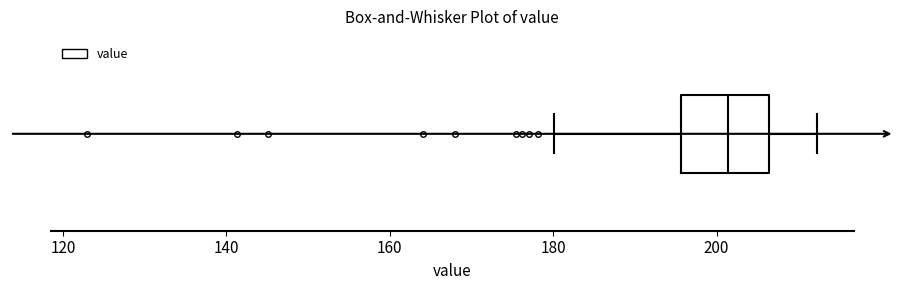

Transcribe this box plot: give where the median line is, the range the box spans, and where the two whiskers end, as read against the x-axis. The values are not printed on the chart, so give them approximately, as read against the axis.

median 202, box 196 to 206, whiskers 180 to 212